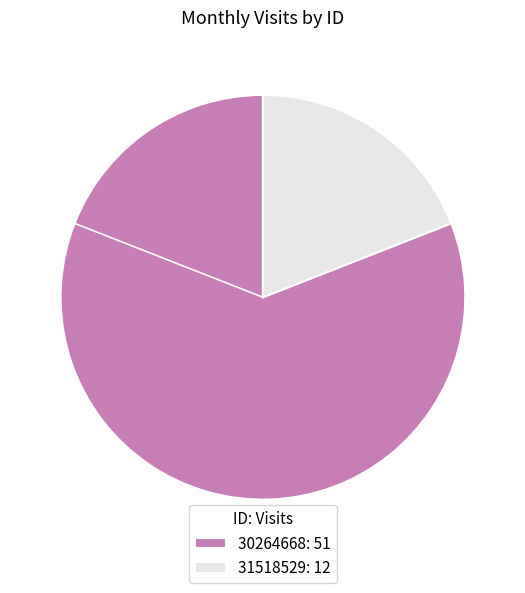

Is there any slice that represents more than half of the pie?

Yes